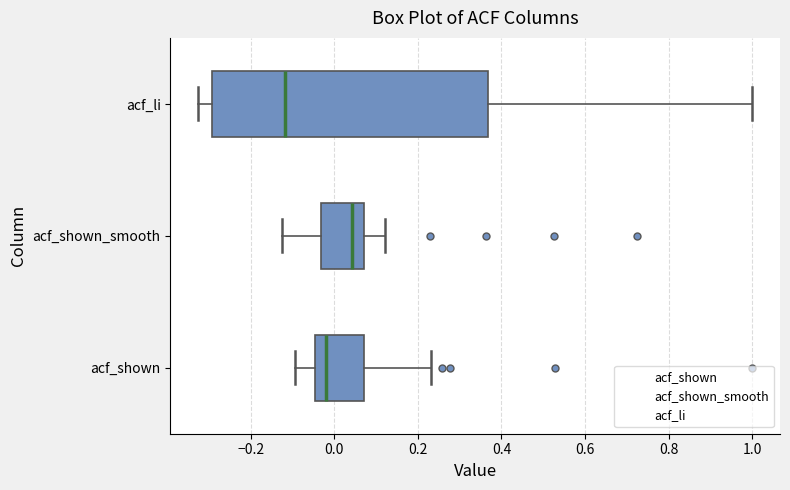

Reading bottom to top, transcribe this box plot: for each box, give where its median line is, the range the box spans, and where its two whiskers end, as read against the x-axis. The values are not printed on the chart, so give them approximately, as read against the axis.

acf_shown: median -0.02, box -0.04 to 0.08, whiskers -0.10 to 0.24
acf_shown_smooth: median 0.04, box -0.04 to 0.08, whiskers -0.12 to 0.12
acf_li: median -0.12, box -0.30 to 0.36, whiskers -0.32 to 1.00